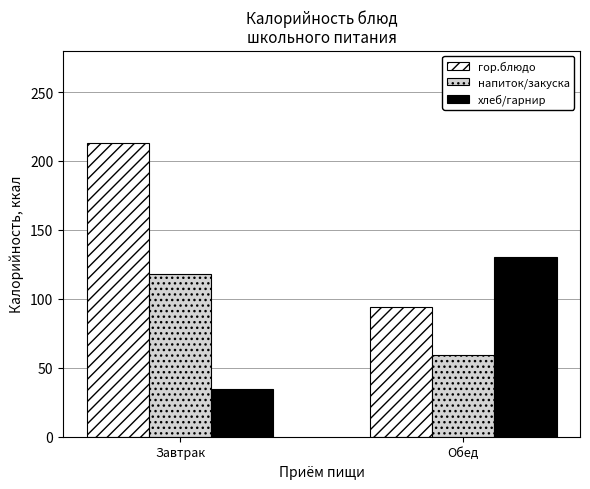

What is the value of the напиток/закуска bar at the 2nd from the left?

59.0